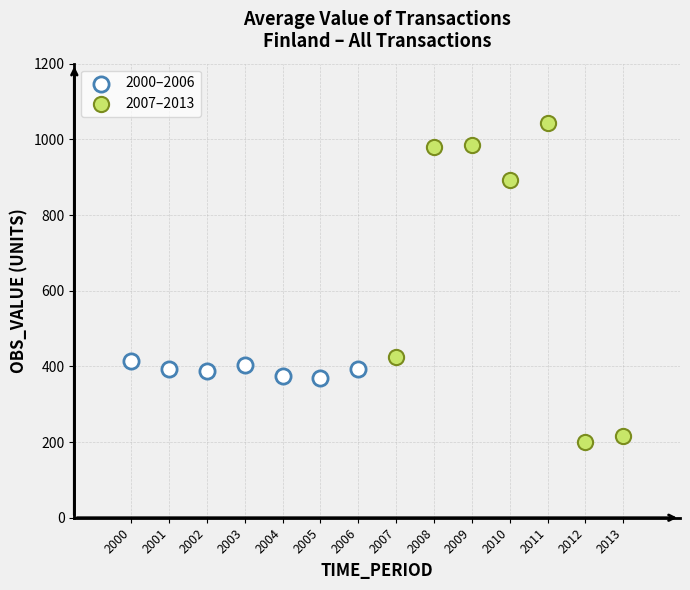

Which series has the widest spread of Y values?

2007–2013